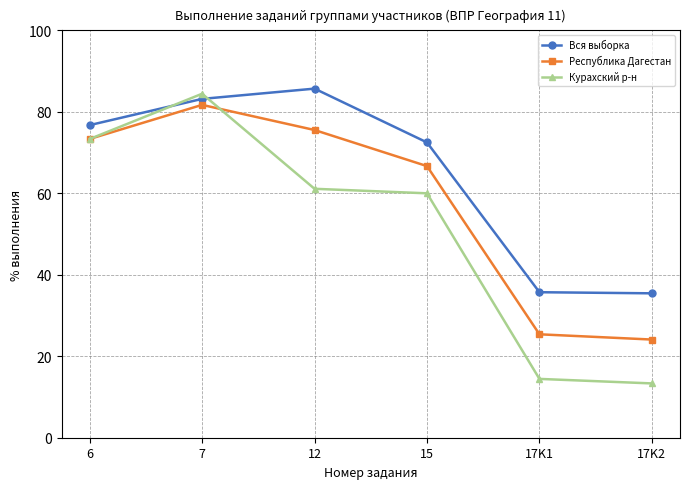

What is the label of the 3rd point from the right?

15